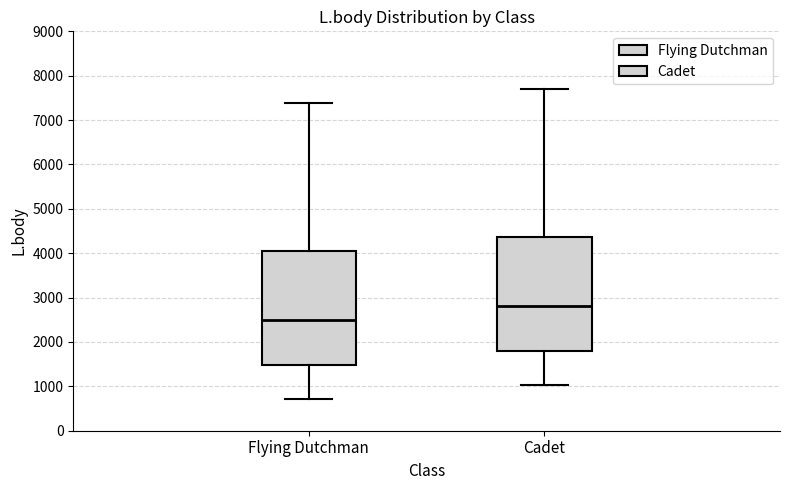

Which box's median line is the lowest?

Flying Dutchman